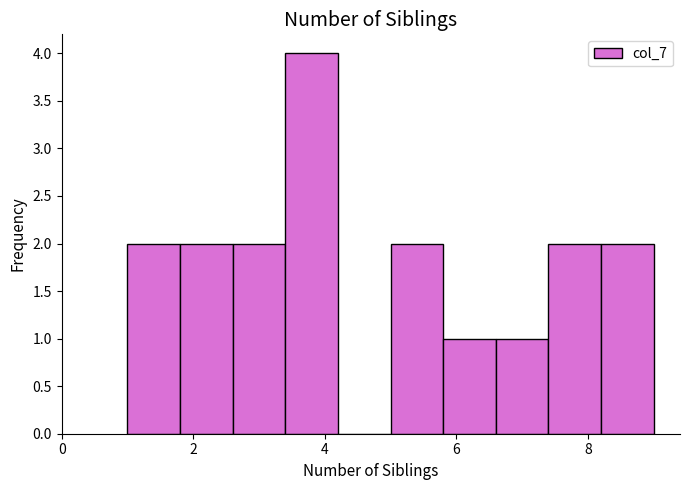

Reading left to right, transcribe this chart: for each bar, give the range it covers on the x-axis and its height. The values are not printed on the chart, so give them approximately, as read against the axis.

1.0 to 1.8: 2
1.8 to 2.6: 2
2.6 to 3.4: 2
3.4 to 4.2: 4
4.2 to 5.0: 0
5.0 to 5.8: 2
5.8 to 6.6: 1
6.6 to 7.4: 1
7.4 to 8.2: 2
8.2 to 9.0: 2